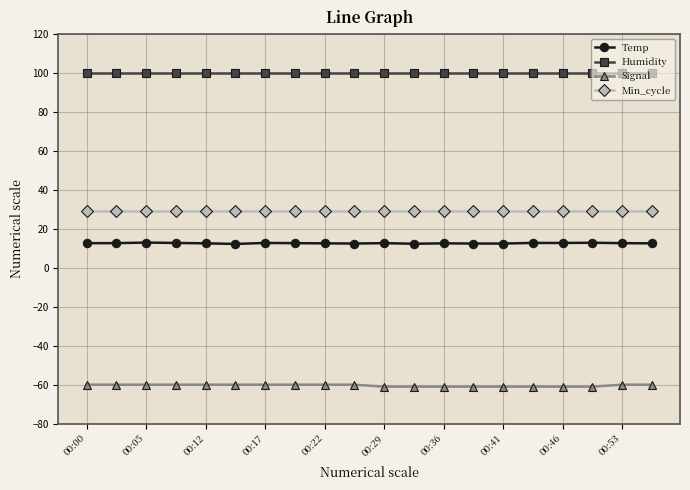

What are all the series names shown in the legend?

Temp, Humidity, Signal, Min_cycle